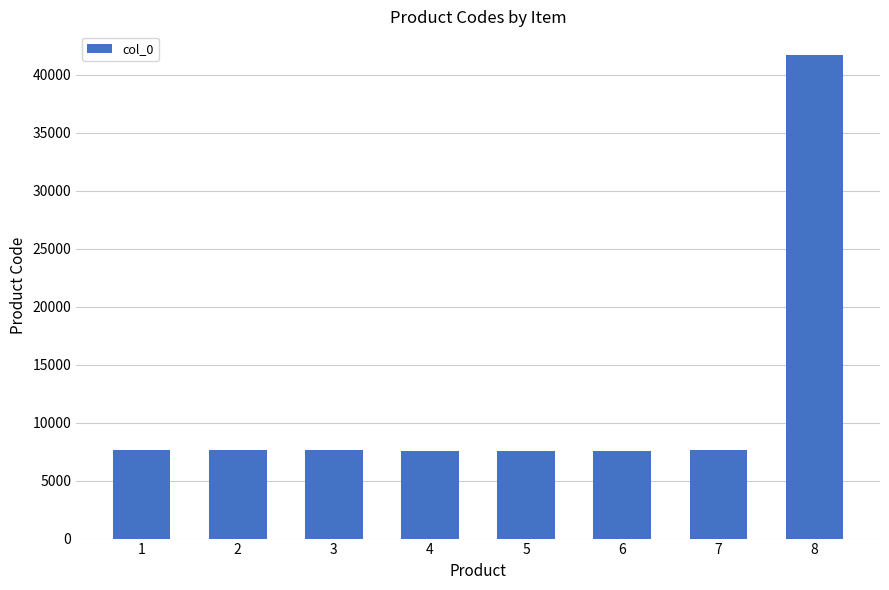

Are the bars grouped side by side (vs. stacked)?

No